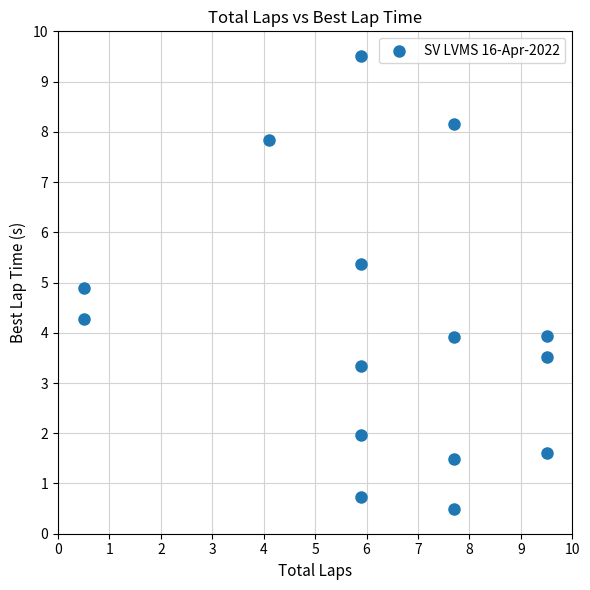

What Y value in the scatter plot is closest to 5?

4.9